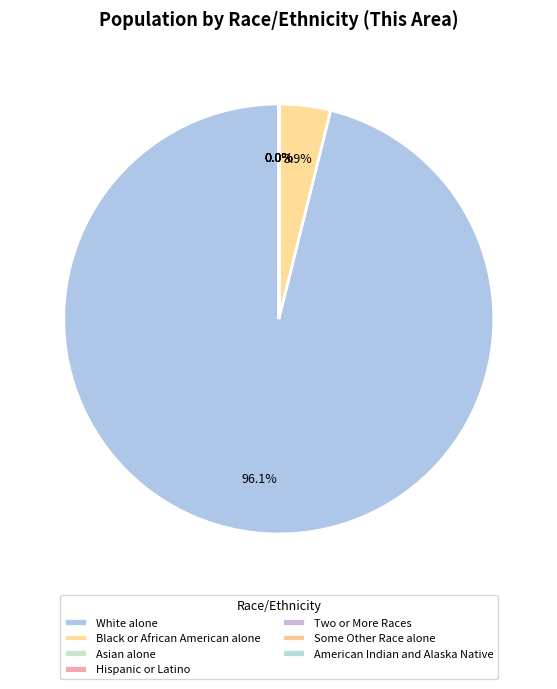

Is White alone the majority of the pie?

Yes